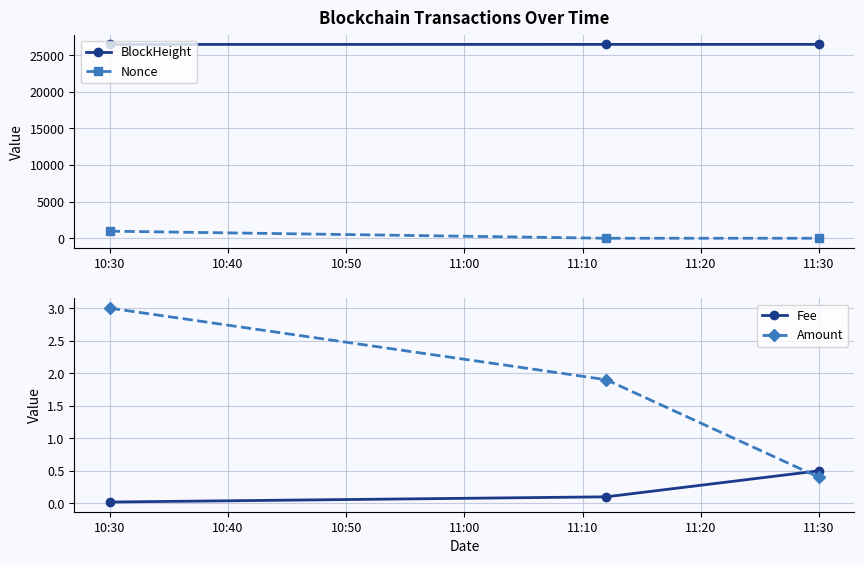

What is the maximum value for Amount?

3.0